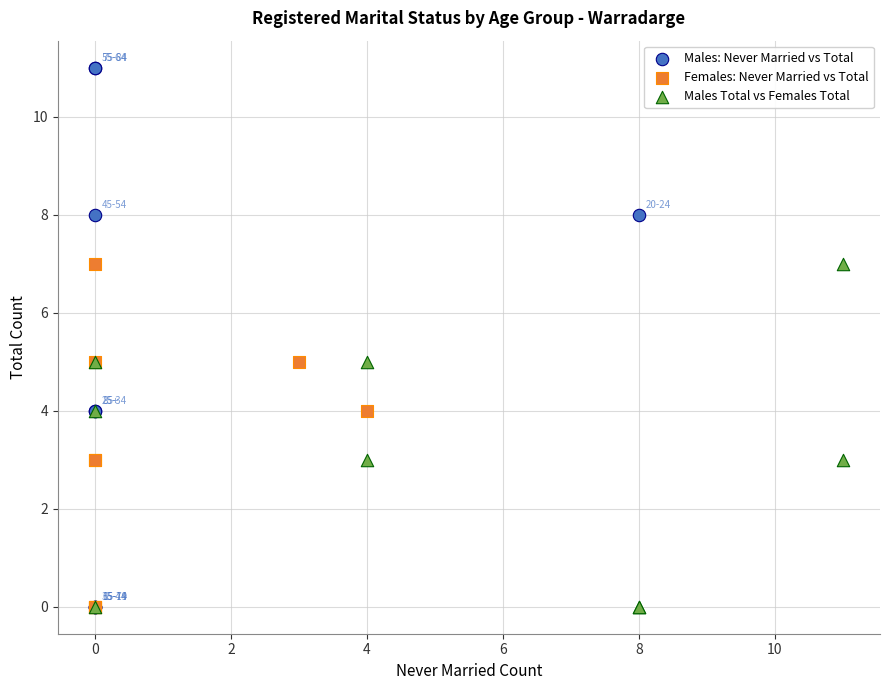

What are all the series names shown in the legend?

Males: Never Married vs Total, Females: Never Married vs Total, Males Total vs Females Total